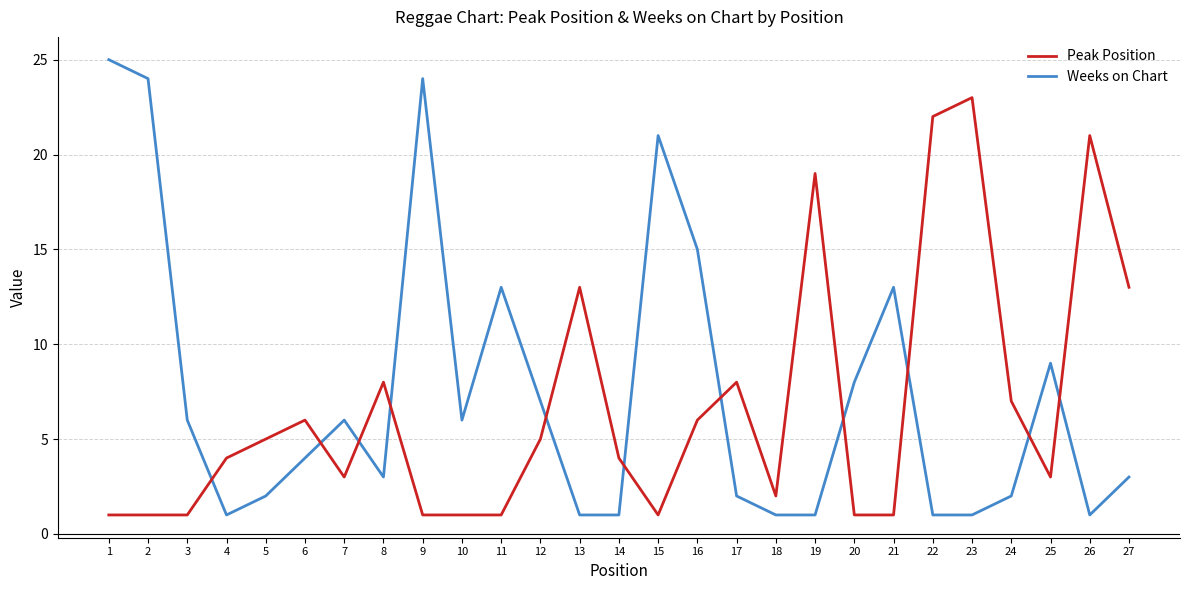

Between 19 and 20, which series saw the biggest shift?

Peak Position